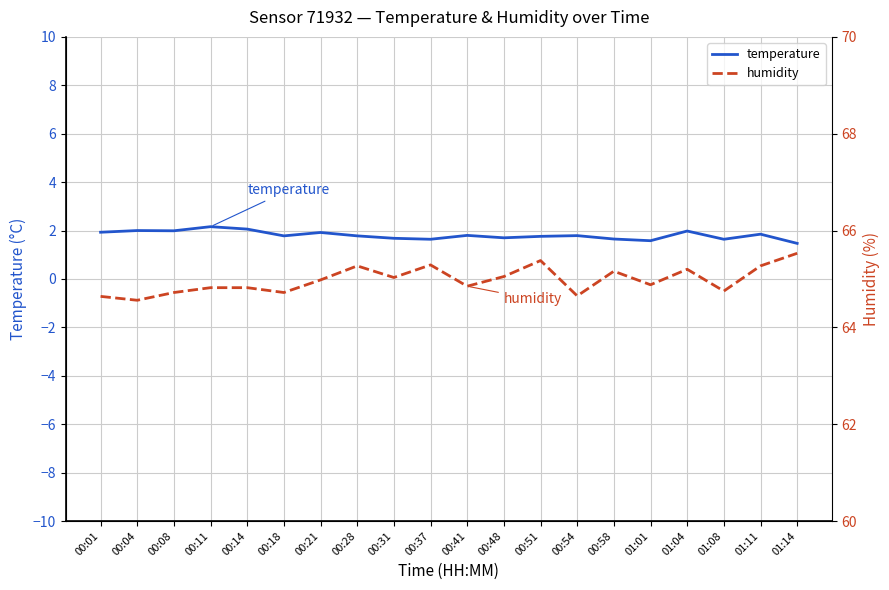

Between 00:41 and 00:31, which is larger?

00:41